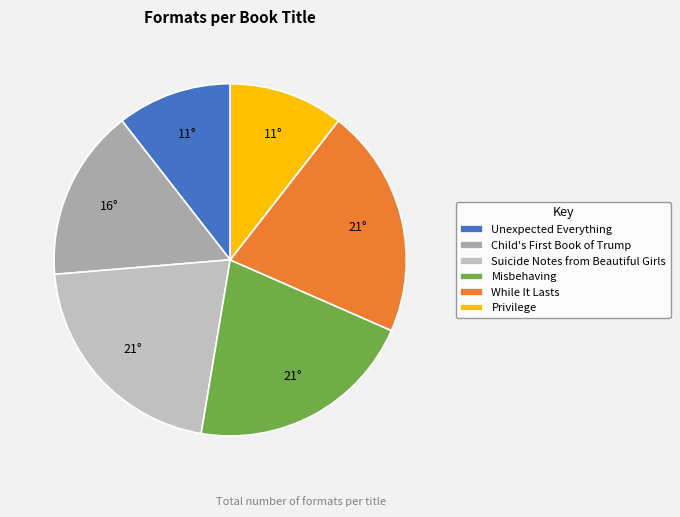

Which slice is the largest?

Suicide Notes from Beautiful Girls